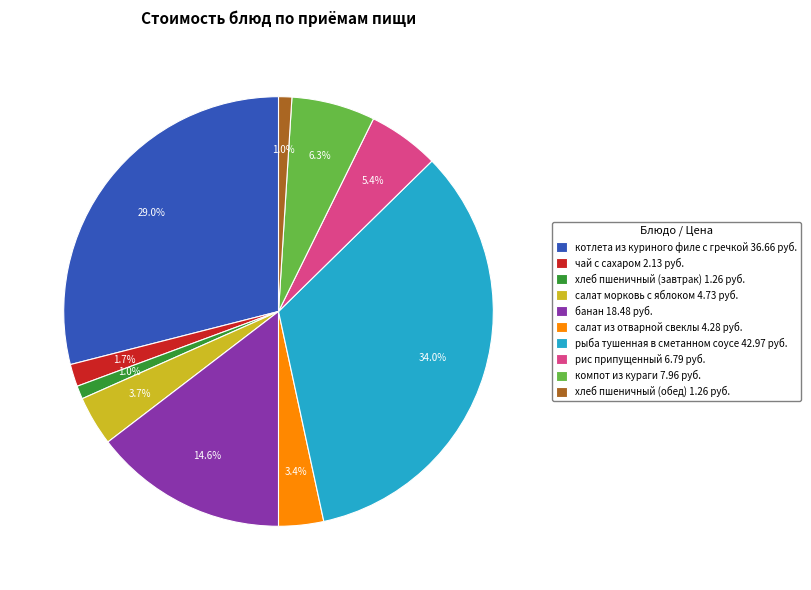

Combined, what portion of the pie is рис припущенный and чай с сахаром?

7.1%